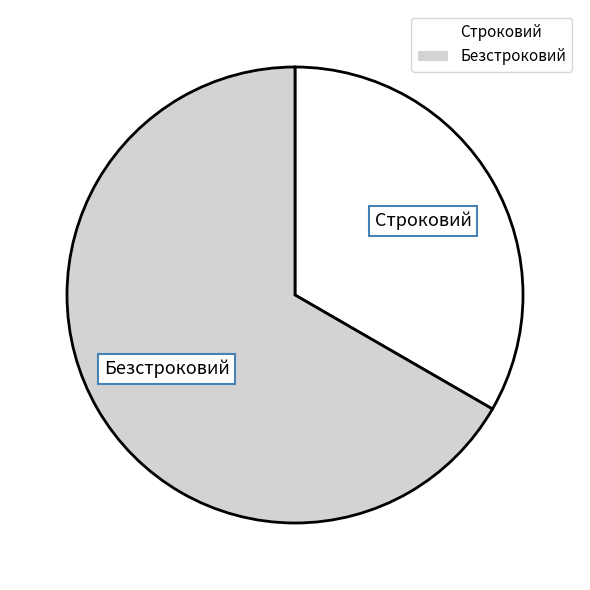

Which slice is the smallest?

Строковий